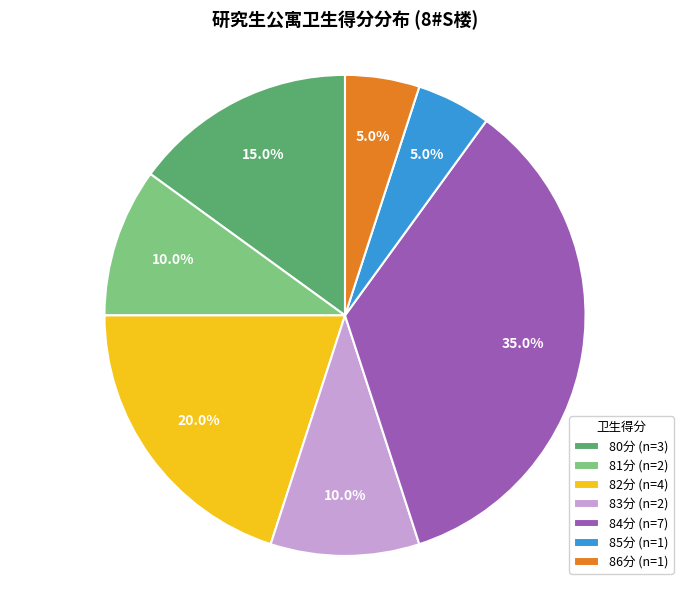

To the nearest percent, what is the average slice percentage?

14%